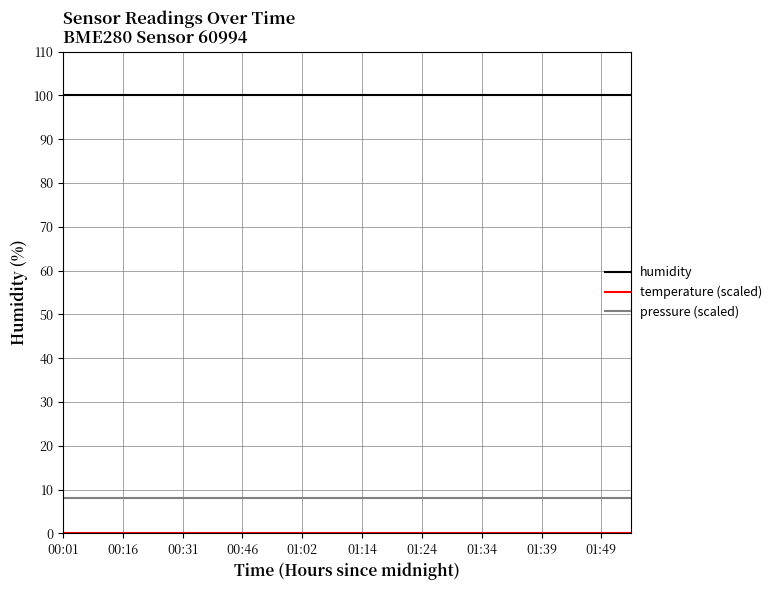

What is the greatest value displayed?

100